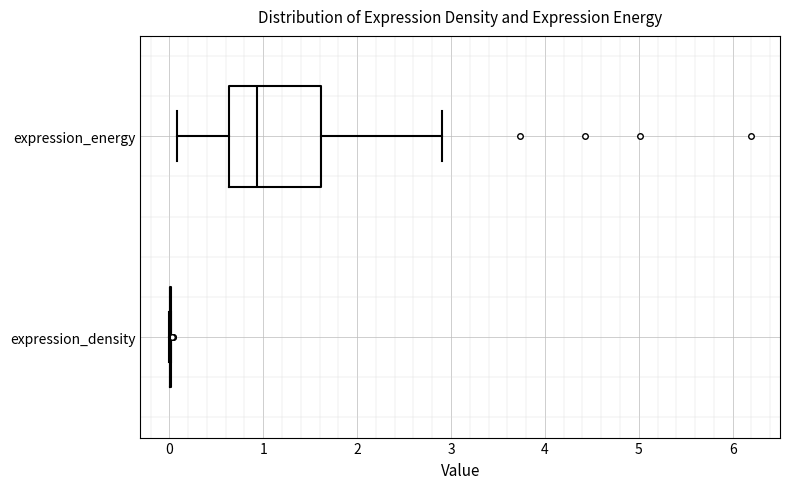

Where does the median line of the box for expression_energy sit on the x-axis? The values are not printed on the chart, so give them approximately, as read against the axis.

0.9